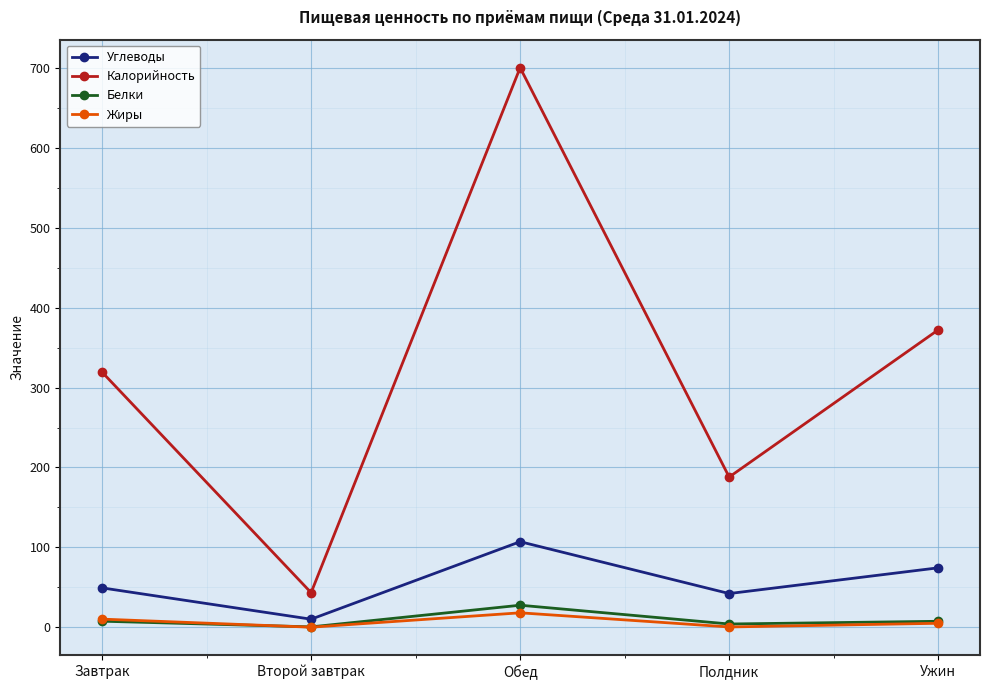

True or false: Углеводы has more than 0 points higher than both neighbors.

True